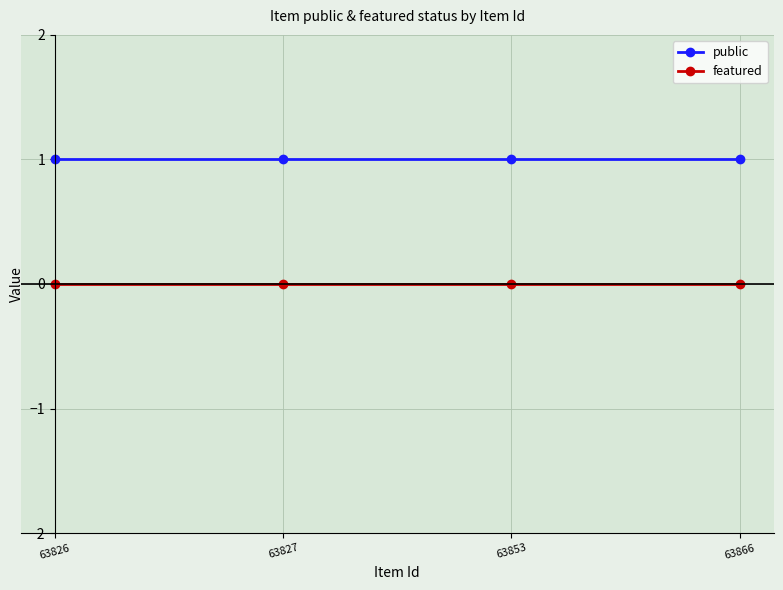

How many categories are shown in the chart?

4